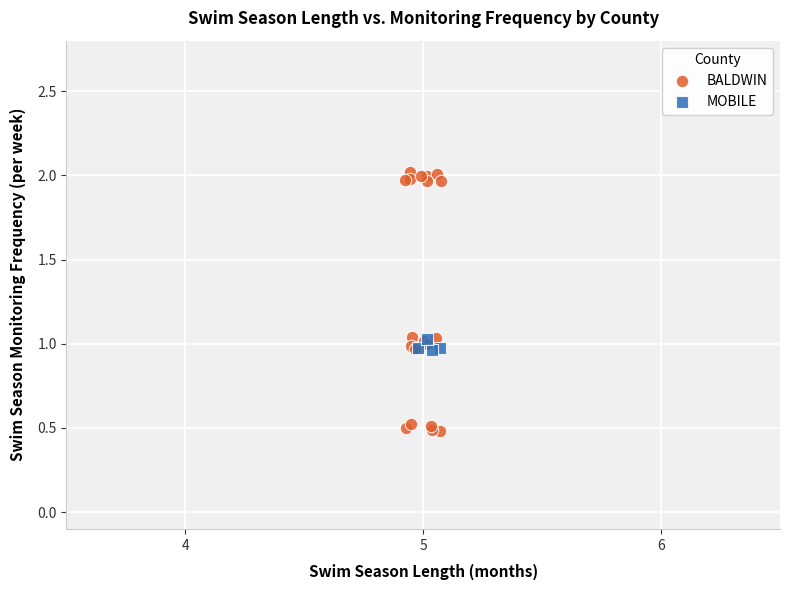

Which series has the largest Y range (max minus min)?

BALDWIN